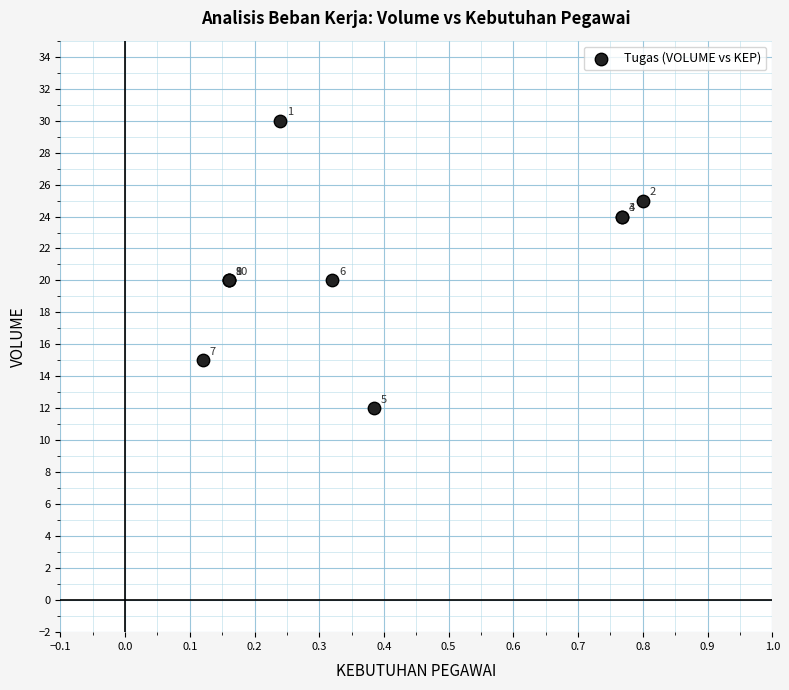

What Y value in the scatter plot is closest to 21?

20